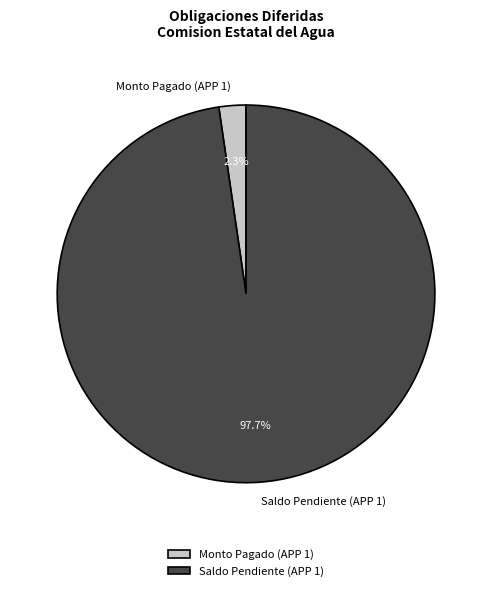

Between Monto Pagado (APP 1) and Saldo Pendiente (APP 1), which is larger?

Saldo Pendiente (APP 1)